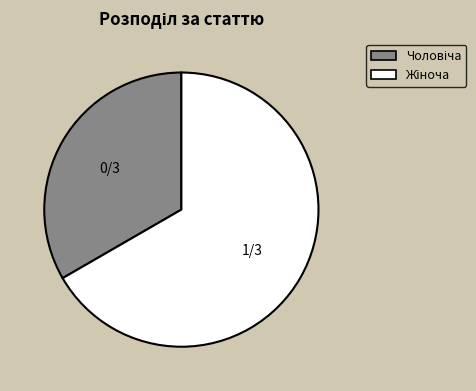

Is there any slice that represents more than half of the pie?

Yes